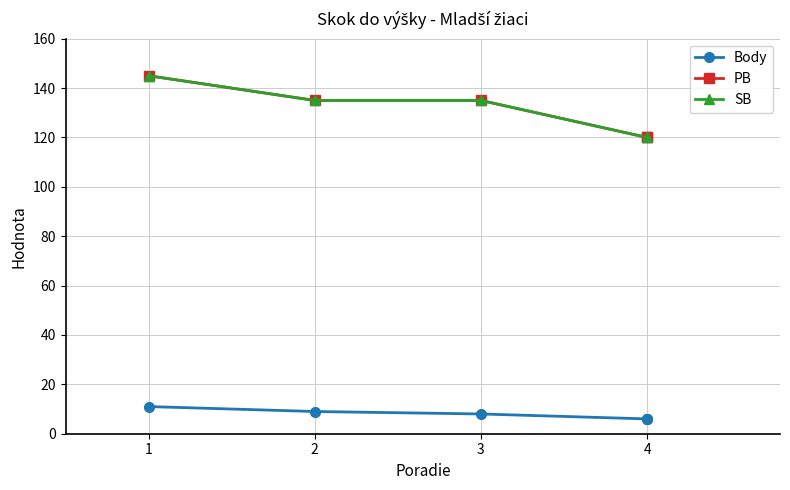

True or false: the data has more than 1 interior local peaks.

False